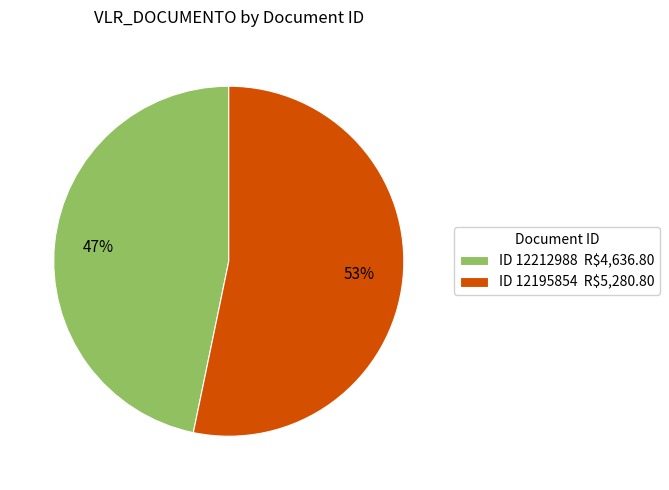

To the nearest percent, what is the difference between the largest and smallest slice percentages?

6%